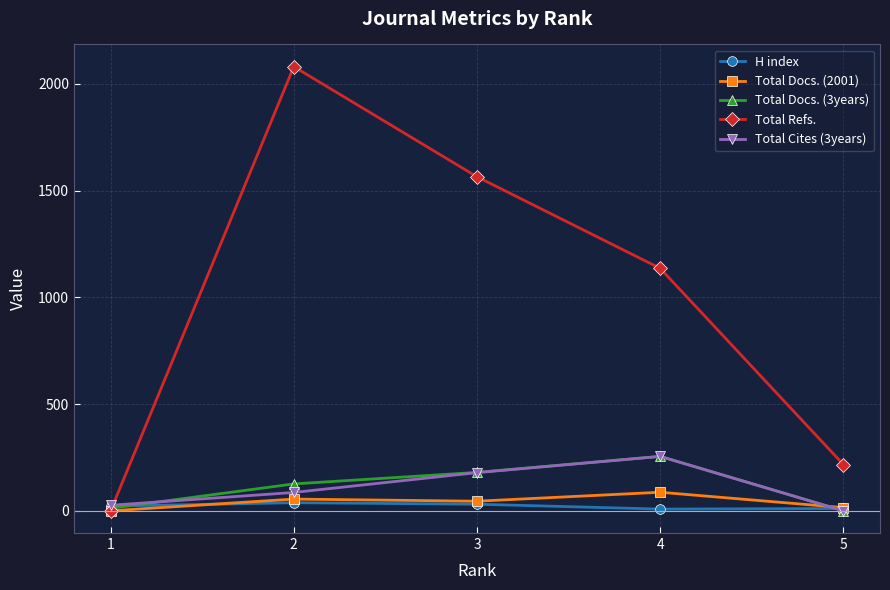

What is the value of the Total Refs. point at the 3rd from the left?

1565